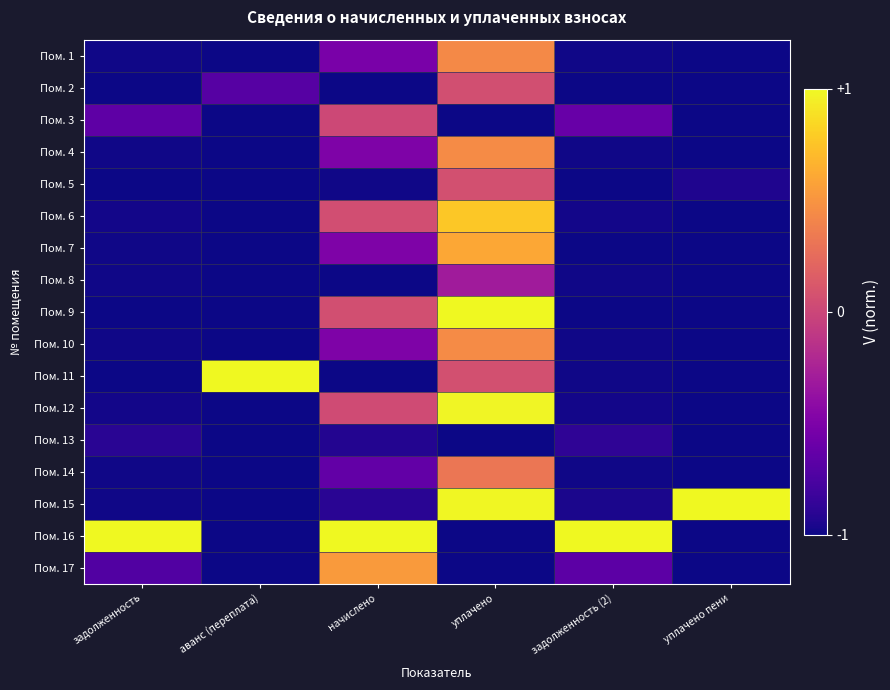

Reading left to right, what are all the values shown in this chart?

Пом. 1: задолженность=-1.0	аванс (переплата)=-1.0	начислено=-0.5	уплачено=0.4	задолженность (2)=-1.0	уплачено пени=-1.0
Пом. 2: задолженность=-1.0	аванс (переплата)=-0.7	начислено=-1.0	уплачено=0.1	задолженность (2)=-1.0	уплачено пени=-1.0
Пом. 3: задолженность=-0.7	аванс (переплата)=-1.0	начислено=0.0	уплачено=-1.0	задолженность (2)=-0.6	уплачено пени=-1.0
Пом. 4: задолженность=-1.0	аванс (переплата)=-1.0	начислено=-0.5	уплачено=0.4	задолженность (2)=-1.0	уплачено пени=-1.0
Пом. 5: задолженность=-1.0	аванс (переплата)=-1.0	начислено=-1.0	уплачено=0.1	задолженность (2)=-1.0	уплачено пени=-0.9
Пом. 6: задолженность=-1.0	аванс (переплата)=-1.0	начислено=0.1	уплачено=0.8	задолженность (2)=-1.0	уплачено пени=-1.0
Пом. 7: задолженность=-1.0	аванс (переплата)=-1.0	начислено=-0.5	уплачено=0.6	задолженность (2)=-1.0	уплачено пени=-1.0
Пом. 8: задолженность=-1.0	аванс (переплата)=-1.0	начислено=-1.0	уплачено=-0.3	задолженность (2)=-1.0	уплачено пени=-1.0
Пом. 9: задолженность=-1.0	аванс (переплата)=-1.0	начислено=0.1	уплачено=1.0	задолженность (2)=-1.0	уплачено пени=-1.0
Пом. 10: задолженность=-1.0	аванс (переплата)=-1.0	начислено=-0.5	уплачено=0.4	задолженность (2)=-1.0	уплачено пени=-1.0
Пом. 11: задолженность=-1.0	аванс (переплата)=1.0	начислено=-1.0	уплачено=0.1	задолженность (2)=-1.0	уплачено пени=-1.0
Пом. 12: задолженность=-1.0	аванс (переплата)=-1.0	начислено=0.0	уплачено=1.0	задолженность (2)=-1.0	уплачено пени=-1.0
Пом. 13: задолженность=-0.9	аванс (переплата)=-1.0	начислено=-0.9	уплачено=-1.0	задолженность (2)=-0.9	уплачено пени=-1.0
Пом. 14: задолженность=-1.0	аванс (переплата)=-1.0	начислено=-0.6	уплачено=0.3	задолженность (2)=-1.0	уплачено пени=-1.0
Пом. 15: задолженность=-1.0	аванс (переплата)=-1.0	начислено=-0.9	уплачено=1.0	задолженность (2)=-1.0	уплачено пени=1.0
Пом. 16: задолженность=1.0	аванс (переплата)=-1.0	начислено=1.0	уплачено=-1.0	задолженность (2)=1.0	уплачено пени=-1.0
Пом. 17: задолженность=-0.7	аванс (переплата)=-1.0	начислено=0.5	уплачено=-1.0	задолженность (2)=-0.7	уплачено пени=-1.0